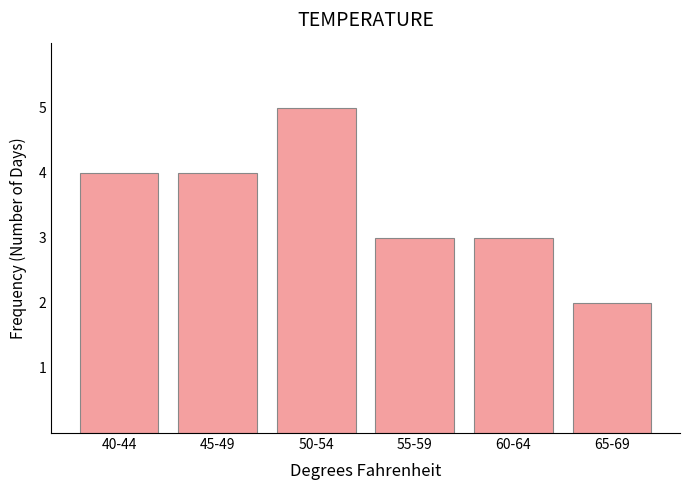

Reading right to left, transcribe all the data shown in this chart.

2	3	3	5	4	4